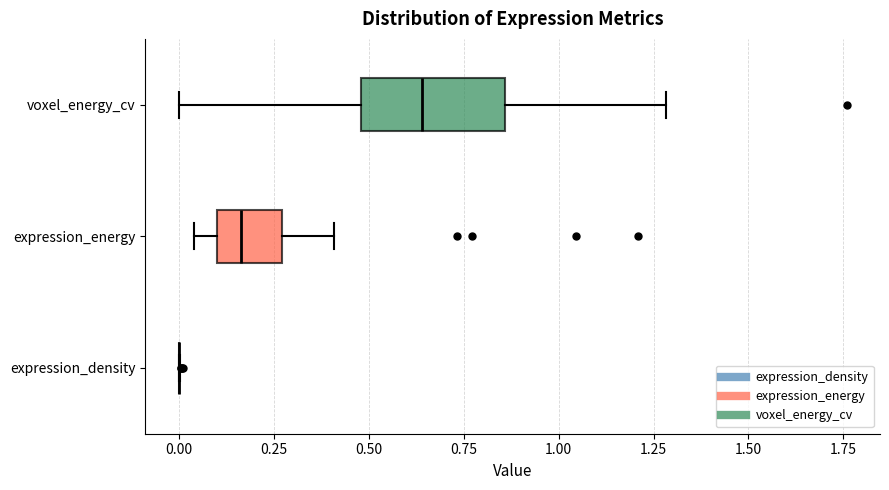

Reading bottom to top, transcribe this box plot: for each box, give where its median line is, the range the box spans, and where its two whiskers end, as read against the x-axis. The values are not printed on the chart, so give them approximately, as read against the axis.

expression_density: box collapsed to a line at 0.00, whiskers 0.00 to 0.00
expression_energy: median 0.15, box 0.10 to 0.25, whiskers 0.05 to 0.40
voxel_energy_cv: median 0.65, box 0.50 to 0.85, whiskers 0.00 to 1.30